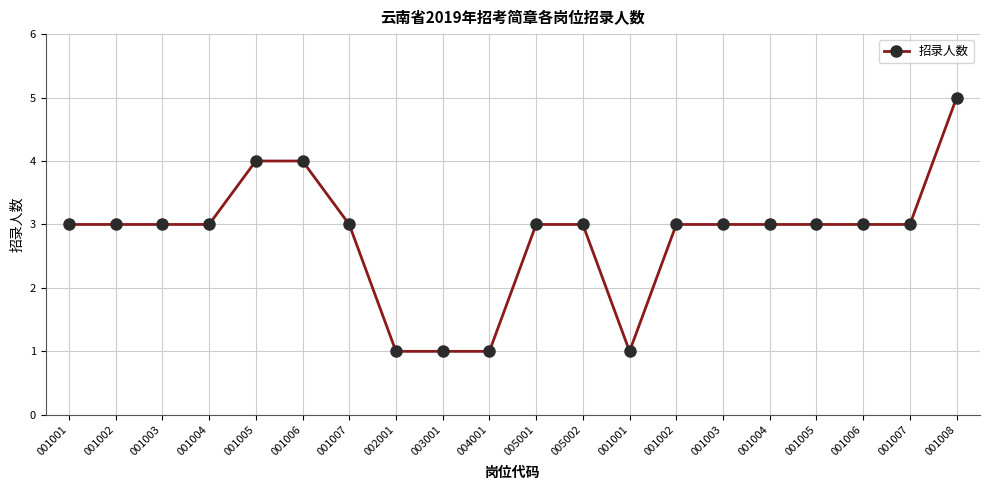

What is the difference between the maximum and minimum values?

4